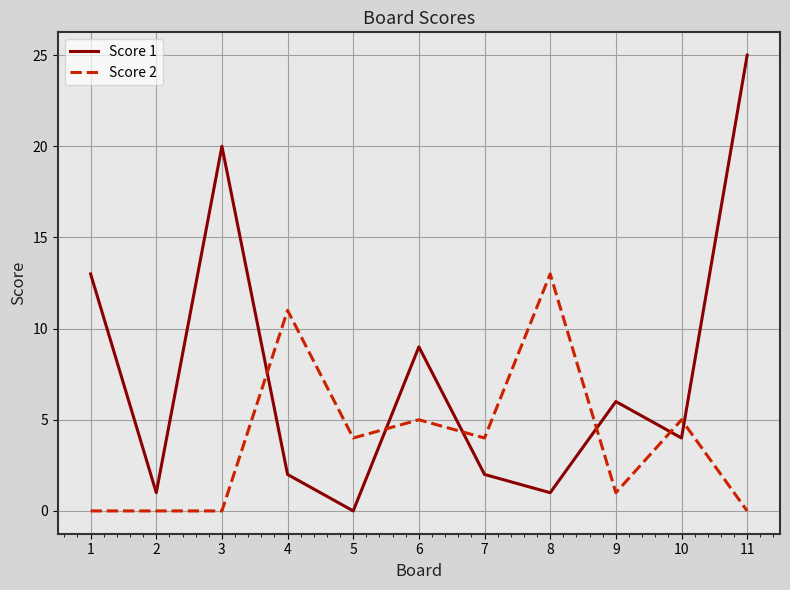

What is the difference between the Score 2 values at 8 and 10?

8